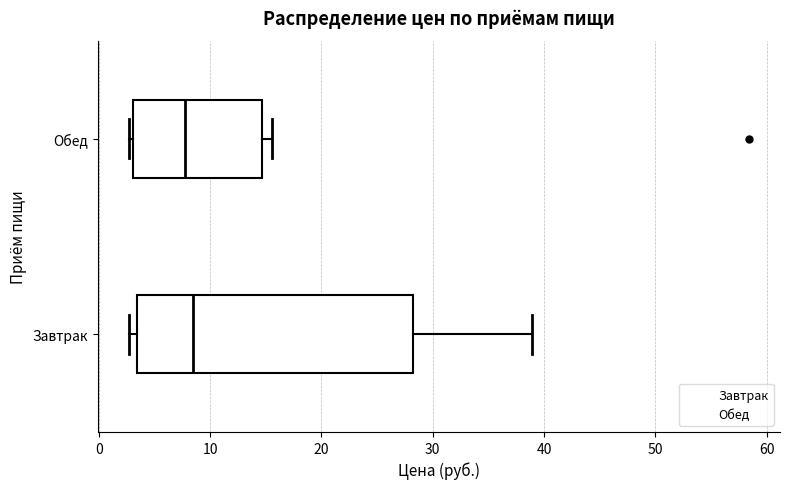

Reading bottom to top, read every box against the x-axis: the position of its median line, the range the box covers, and the ends of its whiskers. The values are not printed on the chart, so give them approximately, as read against the axis.

Завтрак: median 8, box 3 to 28, whiskers 3 (just left of the box's left edge) to 39
Обед: median 8, box 3 to 15, whiskers 3 (just left of the box's left edge) to 16